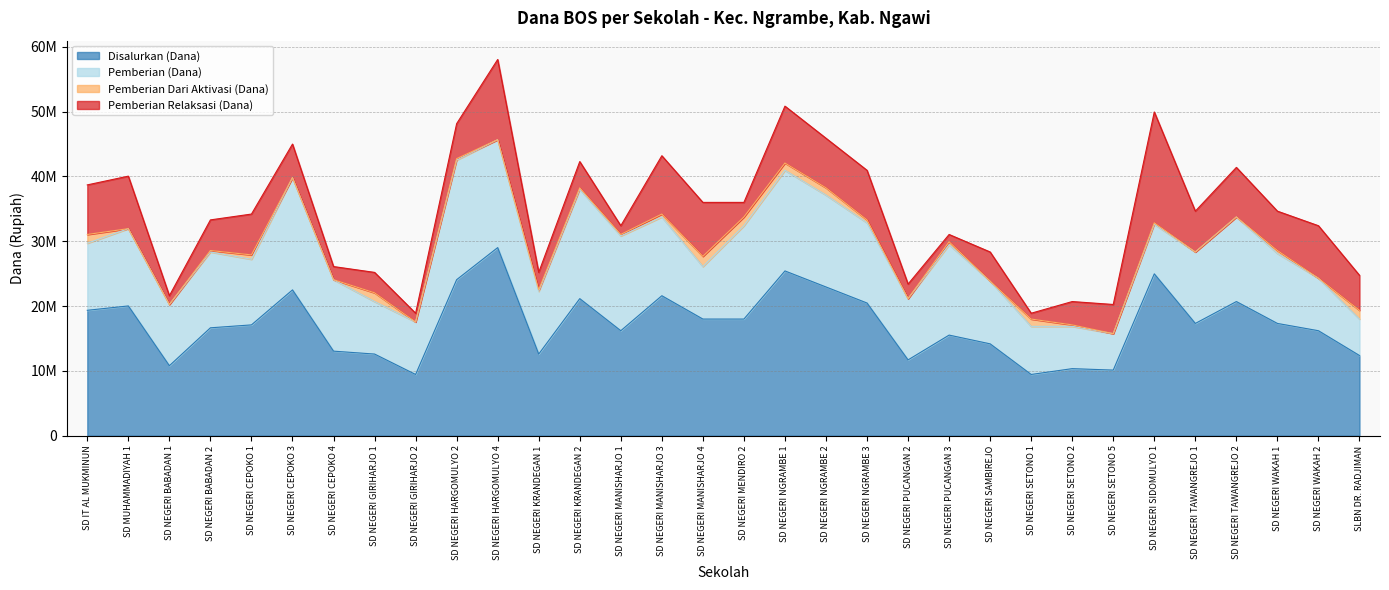

Which category has the lowest value in the Pemberian Dari Aktivasi (Dana) series?

SD MUHAMMADIYAH 1